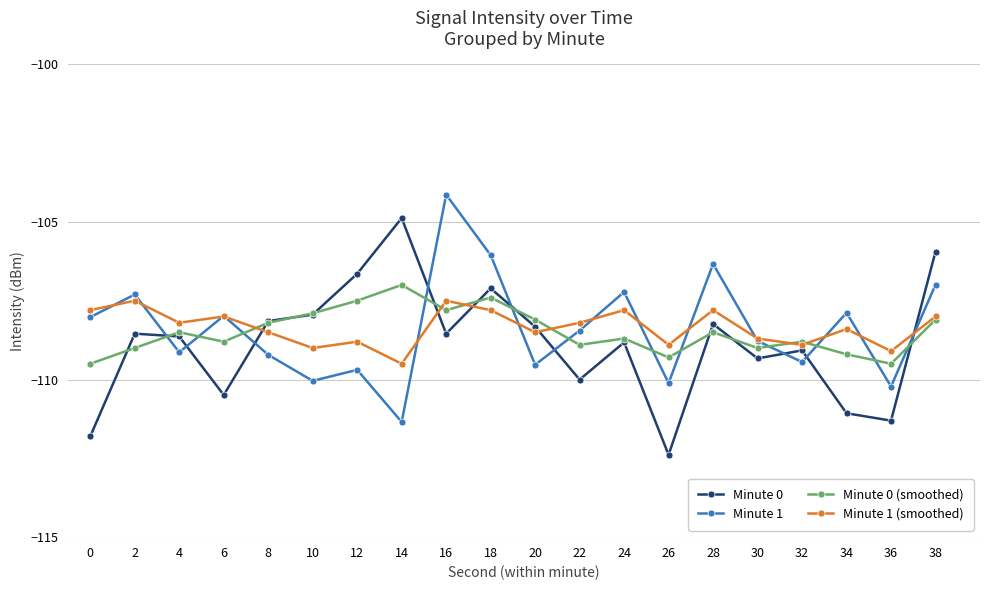

Reading left to right, transcribe all the data shown in this chart.

Minute 0: 0=-111.8	2=-108.5	4=-108.6	6=-110.5	8=-108.1	10=-107.9	12=-106.6	14=-104.9	16=-108.5	18=-107.1	20=-108.3	22=-110.0	24=-108.8	26=-112.4	28=-108.2	30=-109.3	32=-109.1	34=-111.1	36=-111.3	38=-105.9
Minute 1: 0=-108.0	2=-107.3	4=-109.1	6=-108.0	8=-109.2	10=-110.0	12=-109.7	14=-111.3	16=-104.1	18=-106.1	20=-109.5	22=-108.4	24=-107.2	26=-110.1	28=-106.3	30=-108.8	32=-109.4	34=-107.9	36=-110.2	38=-107.0
Minute 0 (smoothed): 0=-109.5	2=-109.0	4=-108.5	6=-108.8	8=-108.2	10=-107.9	12=-107.5	14=-107.0	16=-107.8	18=-107.4	20=-108.1	22=-108.9	24=-108.7	26=-109.3	28=-108.5	30=-109.0	32=-108.8	34=-109.2	36=-109.5	38=-108.1
Minute 1 (smoothed): 0=-107.8	2=-107.5	4=-108.2	6=-108.0	8=-108.5	10=-109.0	12=-108.8	14=-109.5	16=-107.5	18=-107.8	20=-108.5	22=-108.2	24=-107.8	26=-108.9	28=-107.8	30=-108.7	32=-108.9	34=-108.4	36=-109.1	38=-108.0